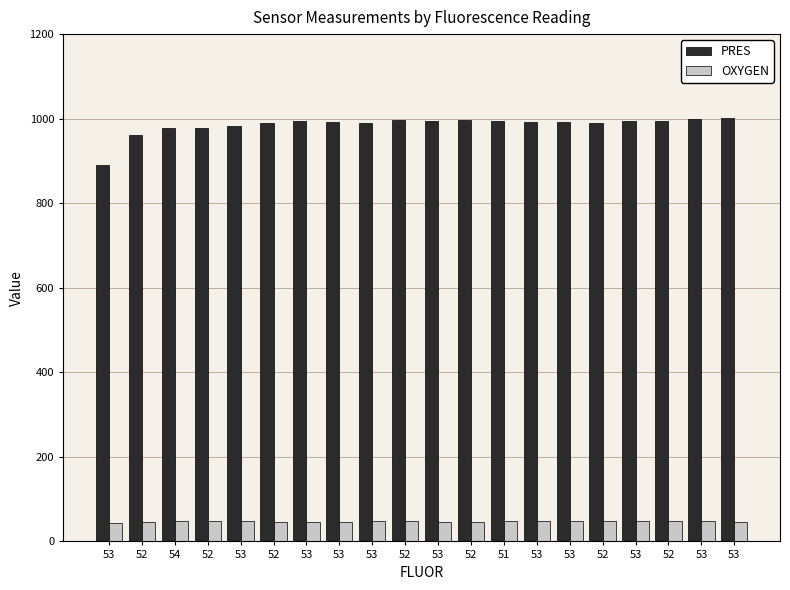

What are all the series names shown in the legend?

PRES, OXYGEN